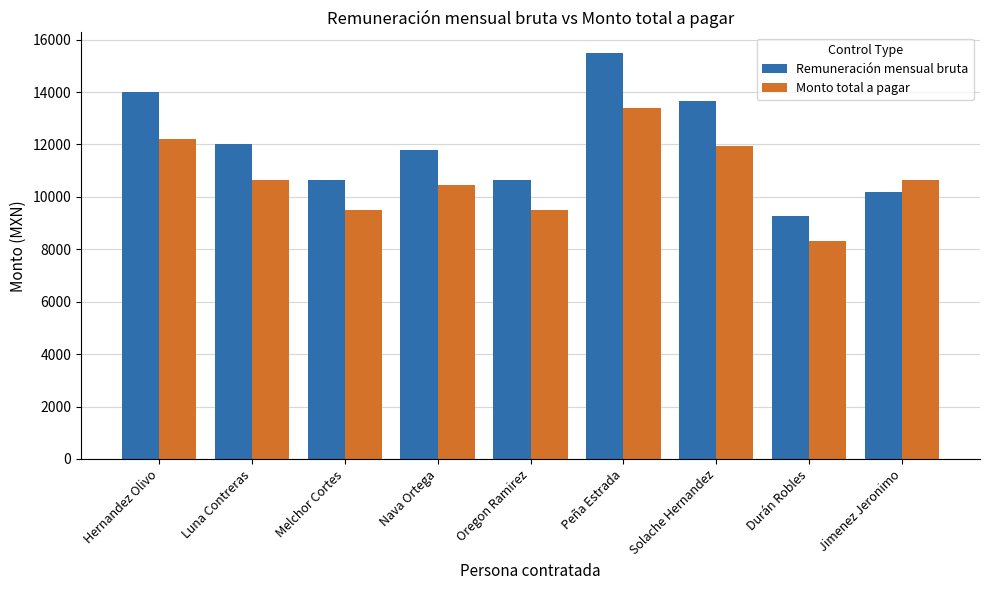

Is it true that Remuneración mensual bruta equals 5584.4 at Nava Ortega?

False